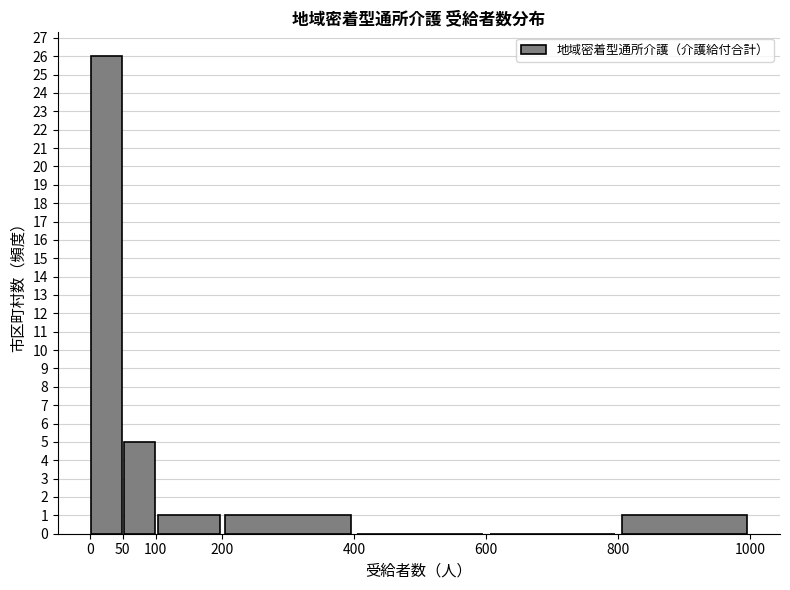

Which range on the x-axis has the tallest bar?

0 to 50